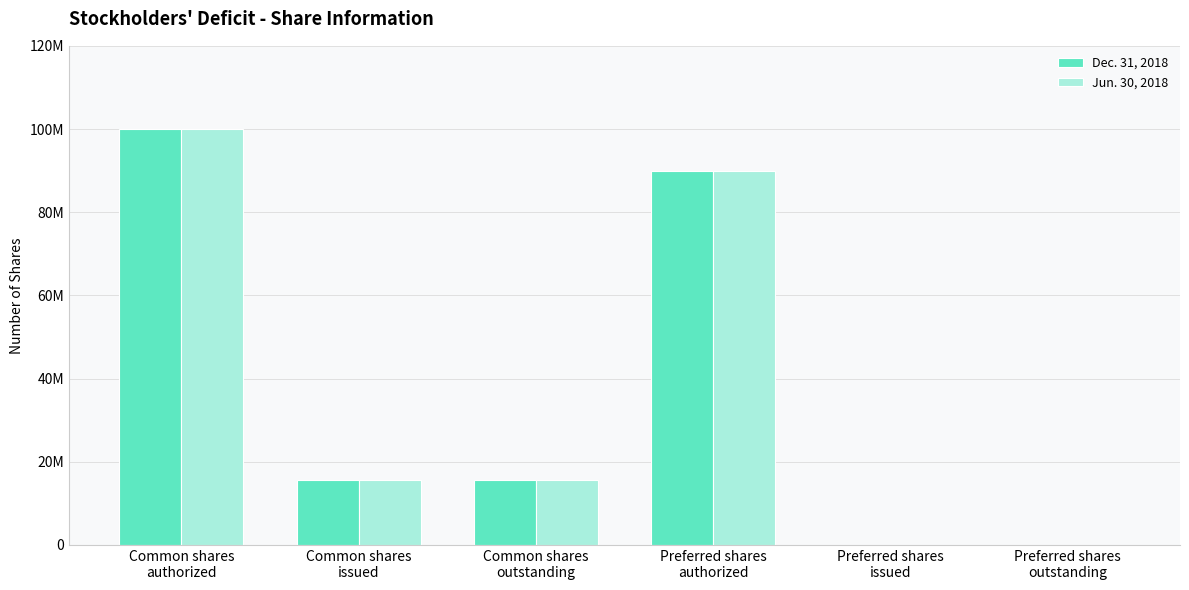

What are all the series names shown in the legend?

Dec. 31, 2018, Jun. 30, 2018